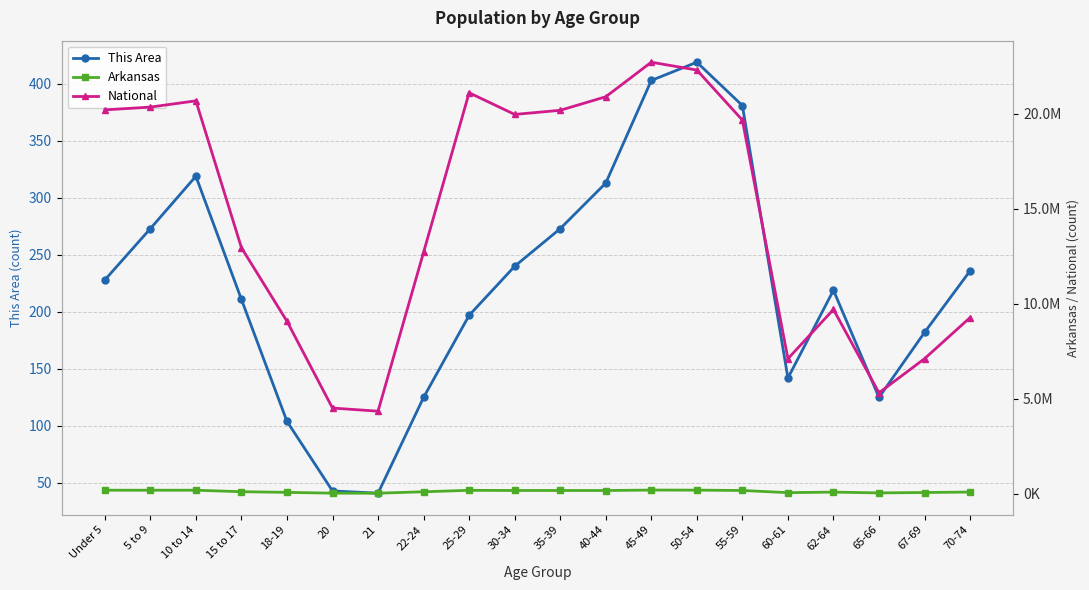

Reading right to left, extract all data points from this chart.

This Area: 70-74=236	67-69=182	65-66=125	62-64=219	60-61=142	55-59=381	50-54=419	45-49=403	40-44=313	35-39=273	30-34=240	25-29=197	22-24=125	21=41	20=43	18-19=104	15 to 17=211	10 to 14=319	5 to 9=273	Under 5=228
Arkansas: 70-74=101235	67-69=76648	65-66=56719	62-64=97542	60-61=69489	55-59=183960	50-54=201722	45-49=205544	40-44=182594	35-39=183614	30-34=183739	25-29=192153	22-24=116110	21=40770	20=42770	18-19=84455	15 to 17=119350	10 to 14=197559	5 to 9=196877	Under 5=197689
National: 70-74=9278166	67-69=7115361	65-66=5319902	62-64=9704197	60-61=7113727	55-59=19664805	50-54=22298125	45-49=22708591	40-44=20890964	35-39=20179642	30-34=19962099	25-29=21101849	22-24=12712576	21=4354294	20=4519129	18-19=9086089	15 to 17=12954254	10 to 14=20677194	5 to 9=20348657	Under 5=20201362